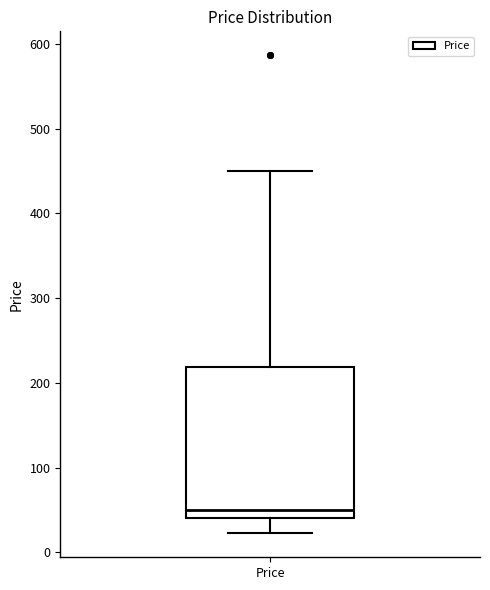

Where does the median line of the box for Price sit on the y-axis? The values are not printed on the chart, so give them approximately, as read against the axis.

50